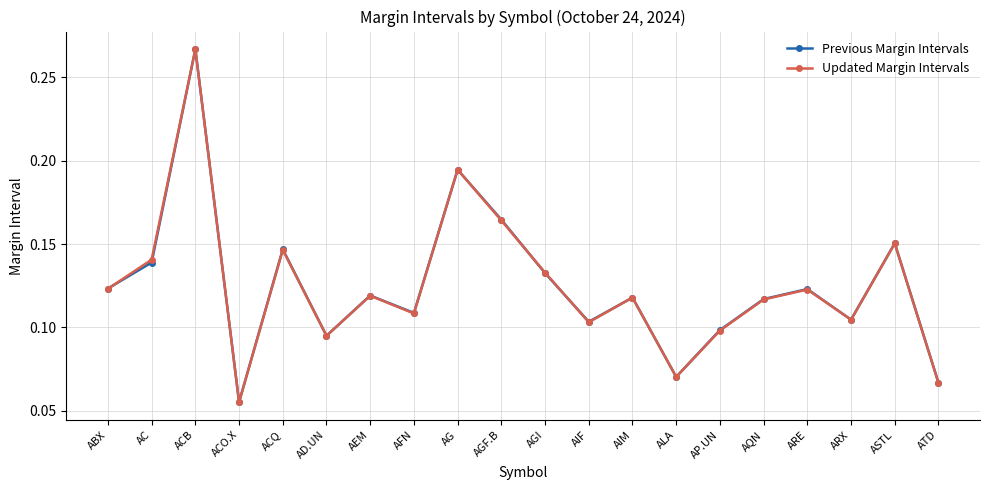

Count the Updated Margin Intervals values in the range 0 to 1.

20